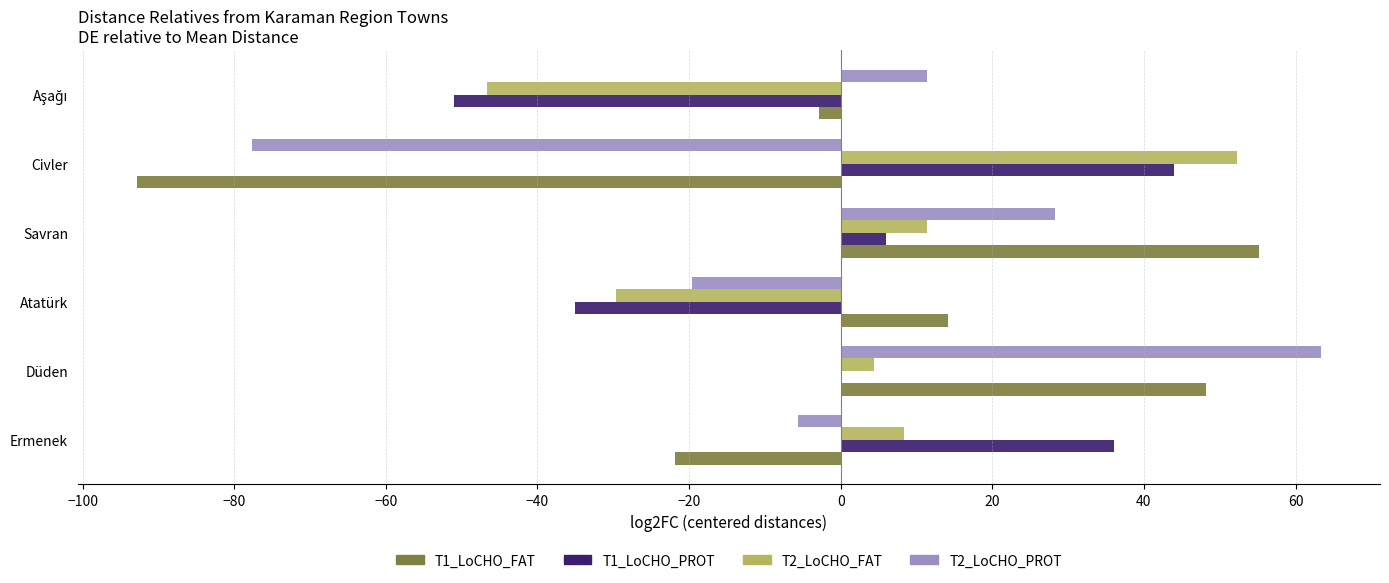

What is the sum of the T1_LoCHO_PROT values at Savran and Ermenek?

42.0